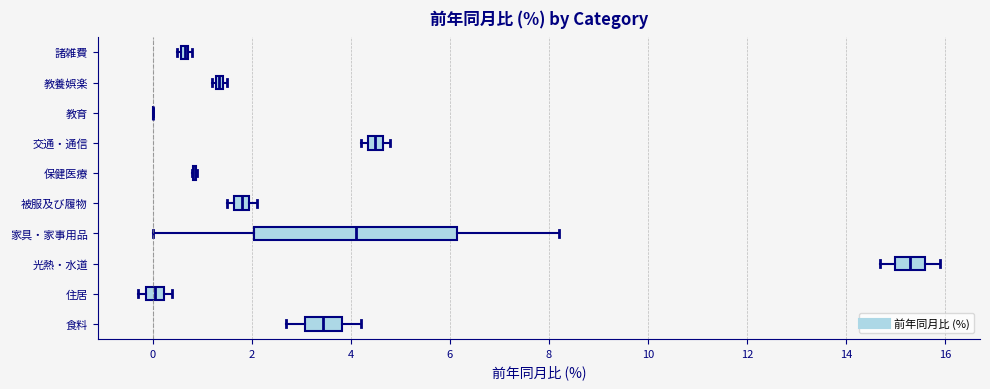

Comparing the boxes themselves (not the whiskers), which one is the widest?

家具・家事用品